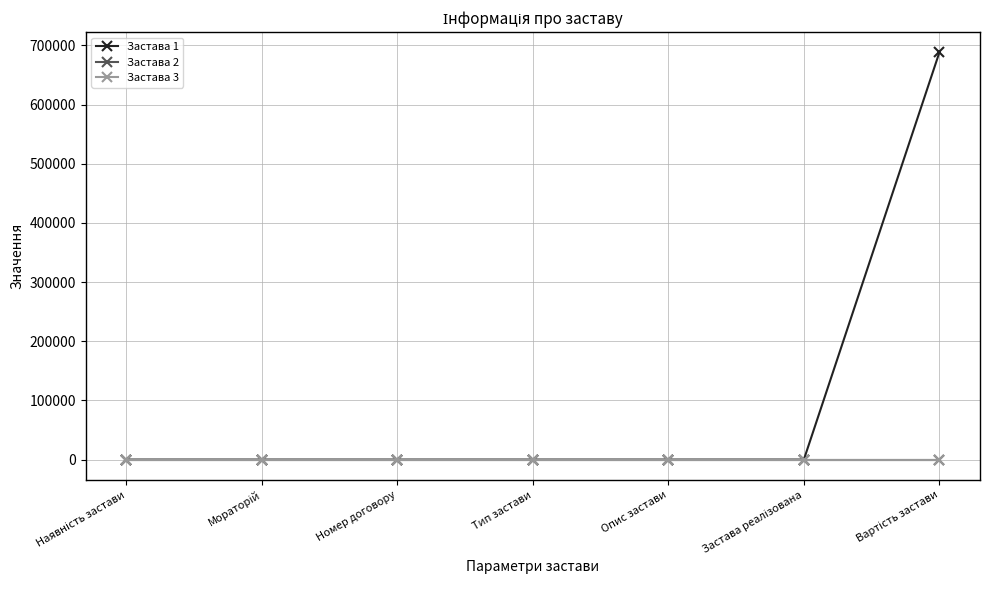

Reading left to right, list all the values displayed in this chart.

Застава 1: Наявність застави=0.0	Мораторій=0.0	Номер договору=0.0	Тип застави=0.0	Опис застави=0.0	Застава реалізована=0.0	Вартість застави=688081.5
Застава 2: Наявність застави=0.0	Мораторій=0.0	Номер договору=0.0	Тип застави=0.0	Опис застави=0.0	Застава реалізована=0.0	Вартість застави=0.0
Застава 3: Наявність застави=0.0	Мораторій=0.0	Номер договору=0.0	Тип застави=0.0	Опис застави=0.0	Застава реалізована=0.0	Вартість застави=0.0